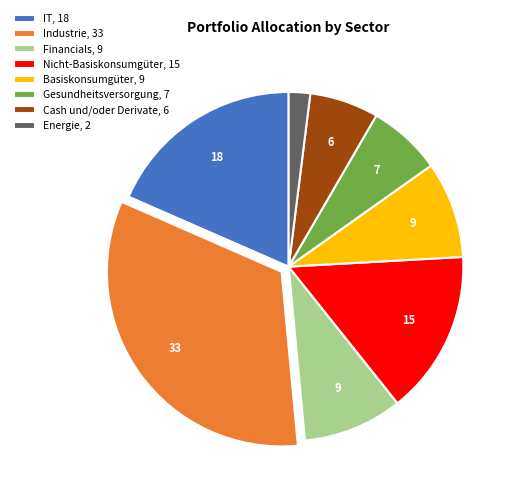

Between Basiskonsumgüter, 9 and Nicht-Basiskonsumgüter, 15, which is larger?

Nicht-Basiskonsumgüter, 15